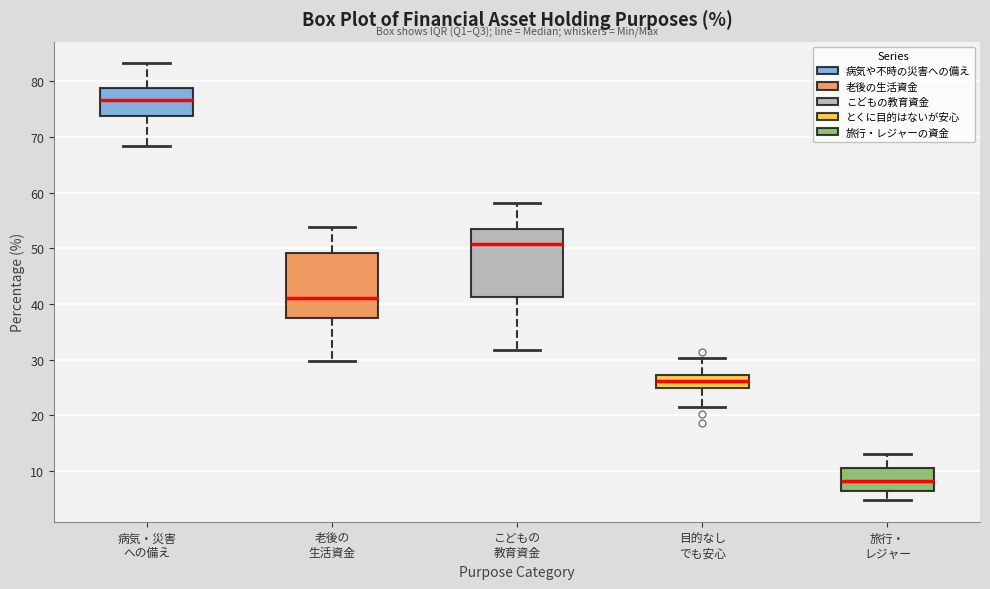

Where does the median line of the box for 病気・災害 への備え sit on the y-axis? The values are not printed on the chart, so give them approximately, as read against the axis.

77